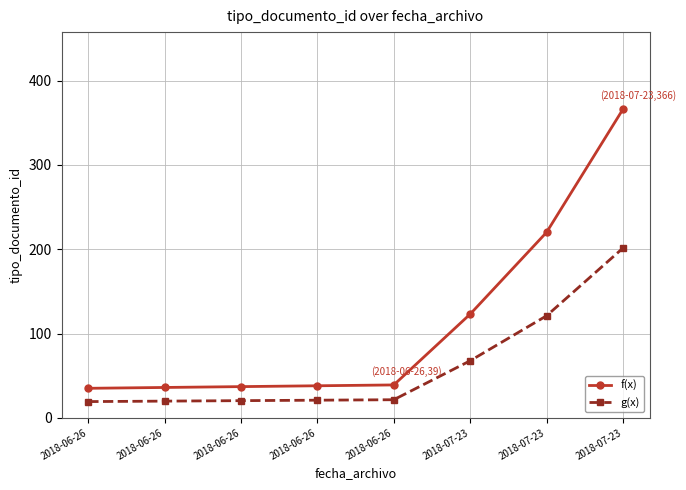

True or false: g(x) has more than 0 points higher than both neighbors.

False